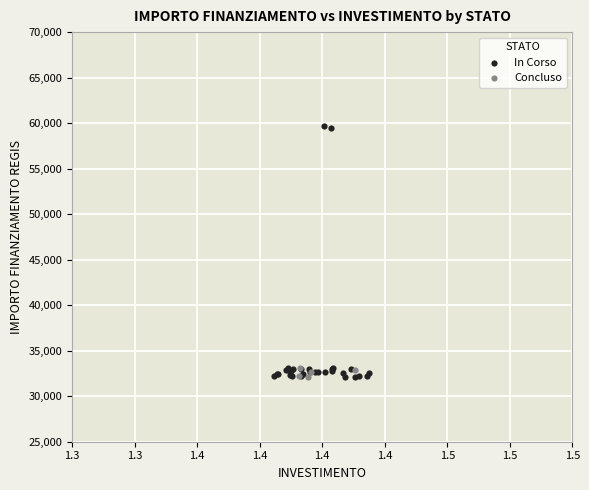

Which series has the widest spread of Y values?

In Corso